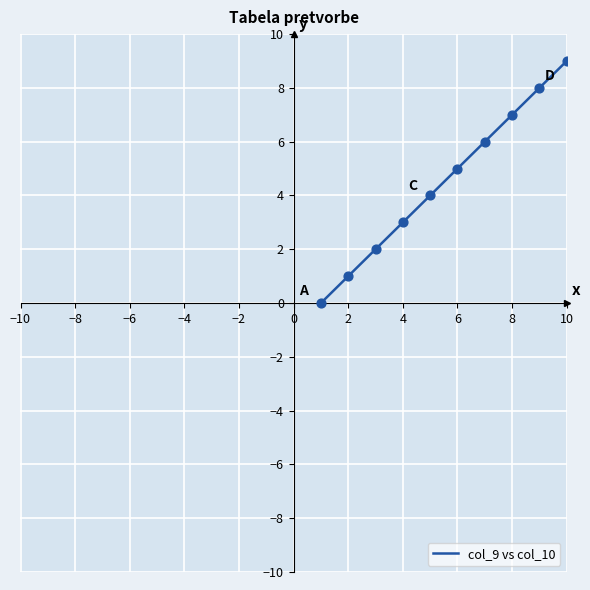

What is the difference between the maximum and minimum values?

10